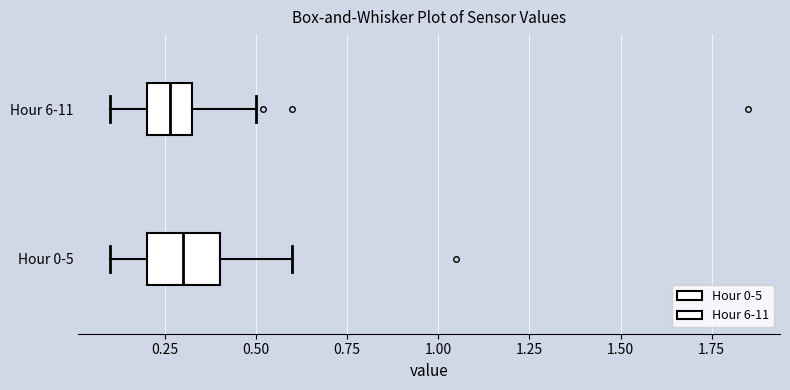

Which box is the widest, from its left edge to its right edge?

Hour 0-5